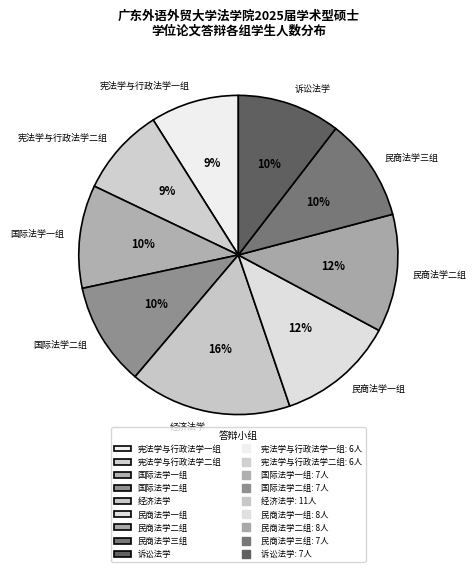

Count the number of slices in the pie.

9